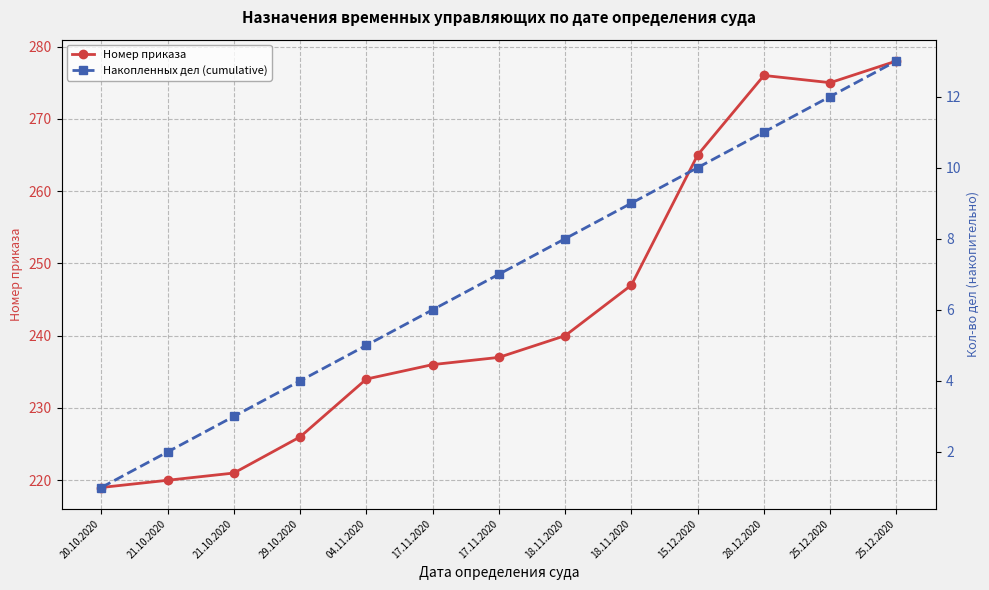

Where does the Номер приказа series first go above 237?

18.11.2020